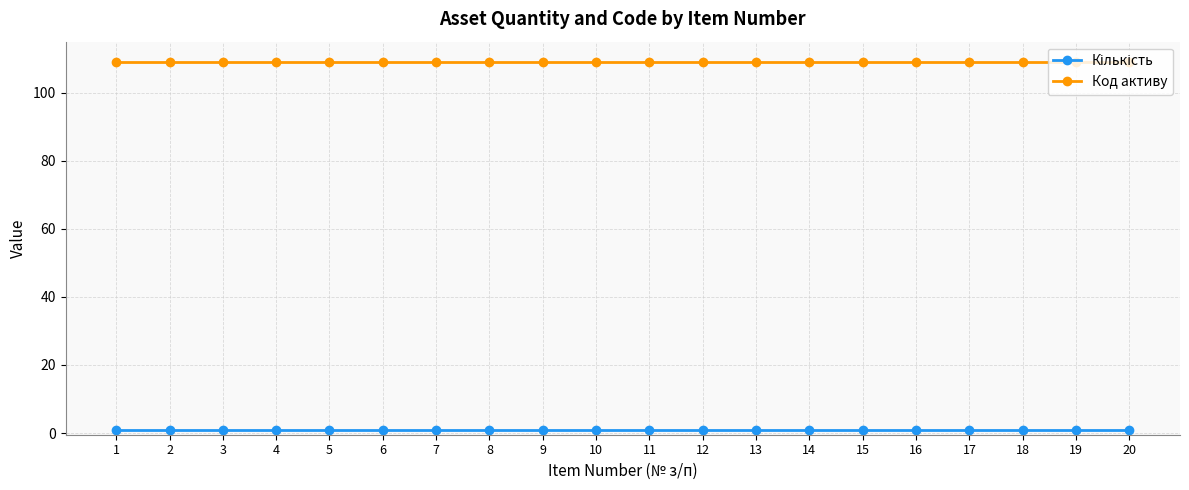

Is it true that Код активу equals 159 at 7?

False